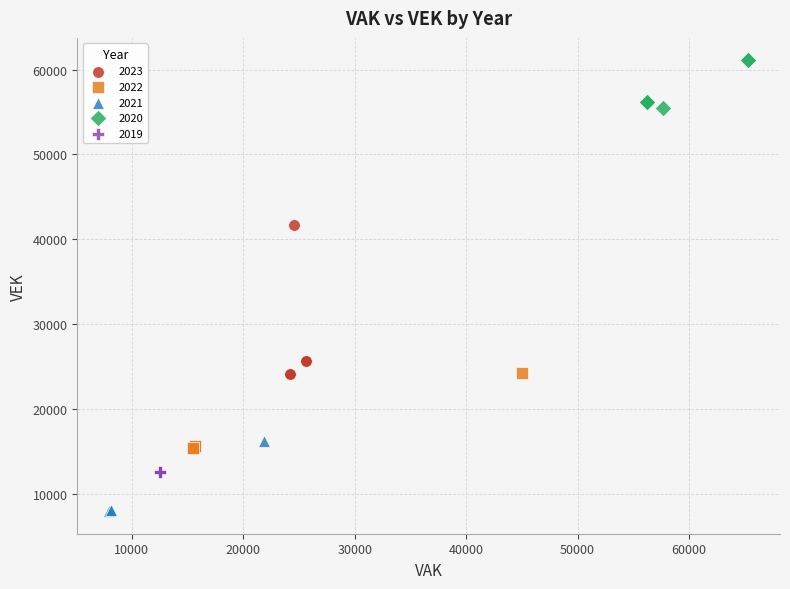

Which series reaches the maximum Y coordinate?

2020